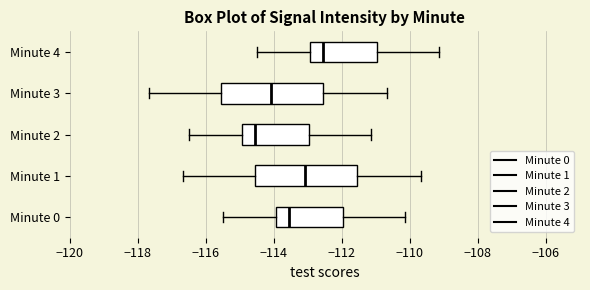

Which box's median line is the furthest to the right?

Minute 4